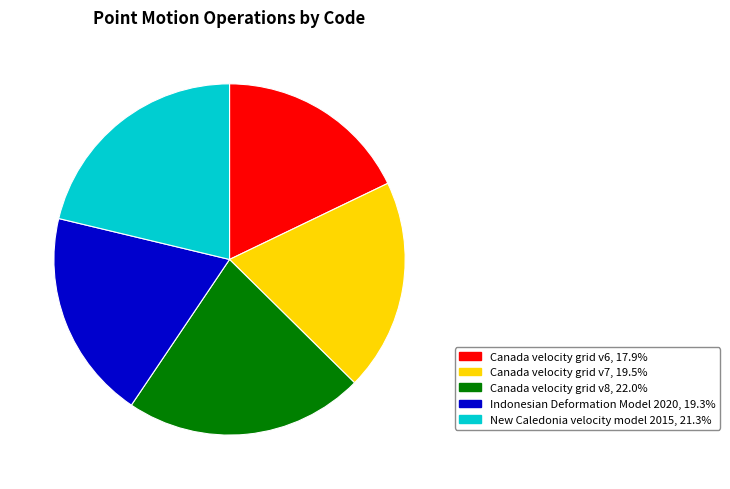

Does New Caledonia velocity model 2015 represent more than half of the total?

No